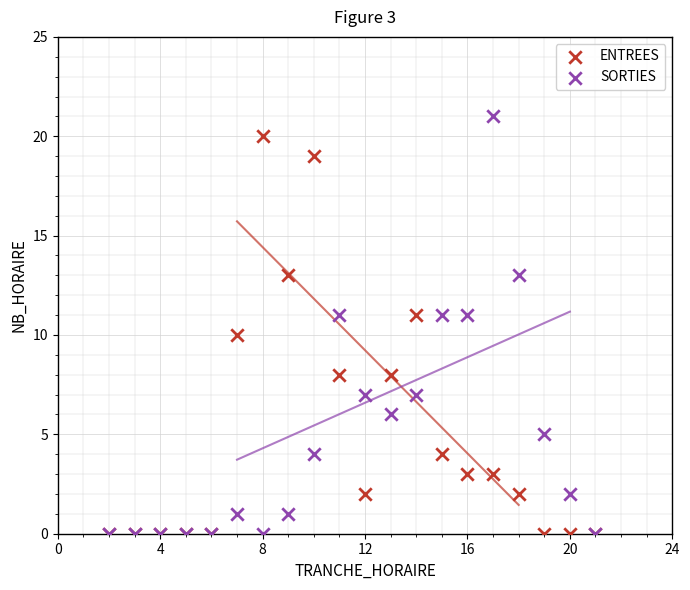

Which series contains the highest Y value?

SORTIES